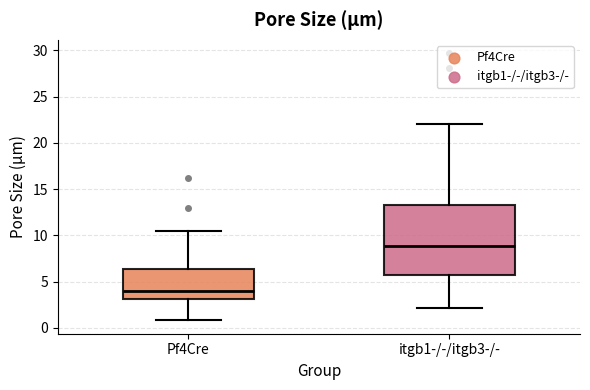

Reading left to right, read every box against the y-axis: the position of its median line, the range the box covers, and the ends of its whiskers. The values are not printed on the chart, so give them approximately, as read against the axis.

Pf4Cre: median 4.0, box 3.0 to 6.5, whiskers 1.0 to 10.5
itgb1-/-/itgb3-/-: median 9.0, box 5.5 to 13.0, whiskers 2.0 to 22.0